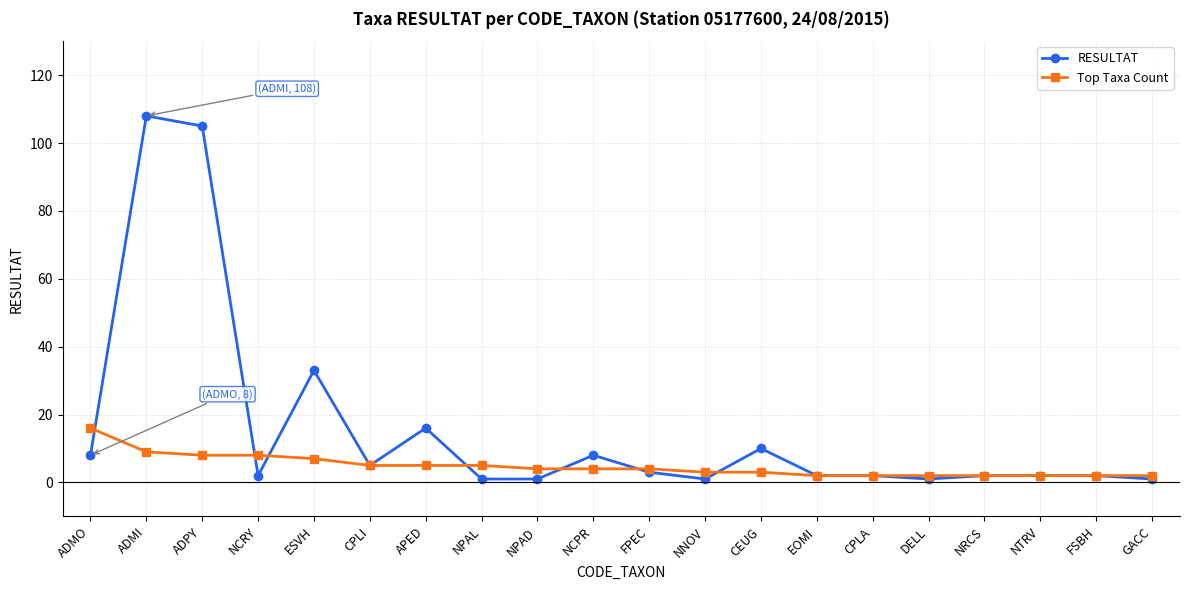

Count the number of categories in the chart.

20